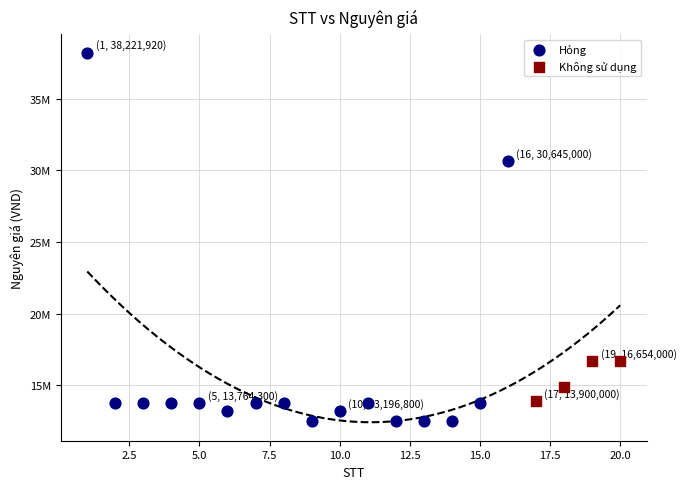

Which series contains the lowest Y value?

Hỏng